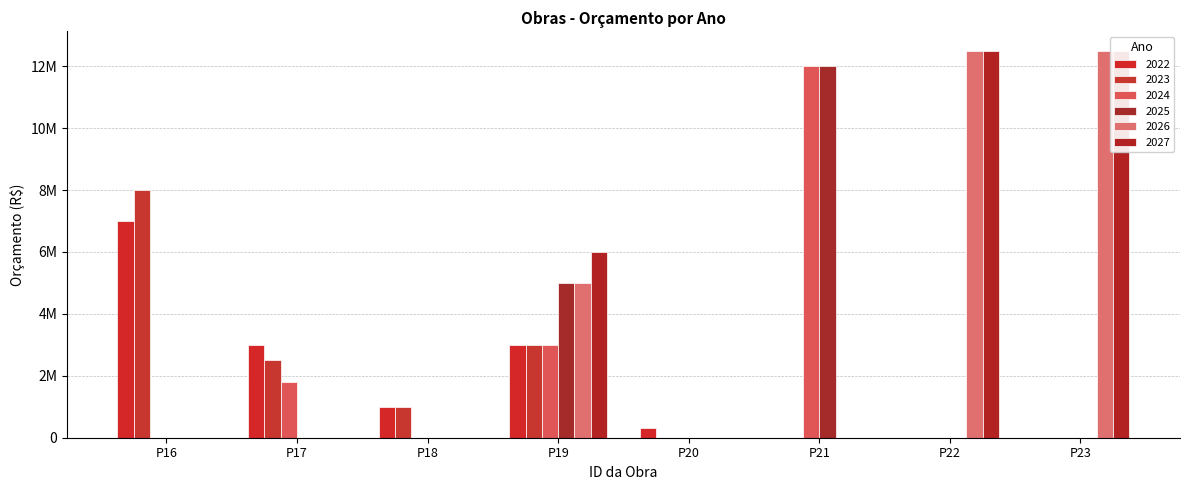

How many distinct data groups are displayed?

6